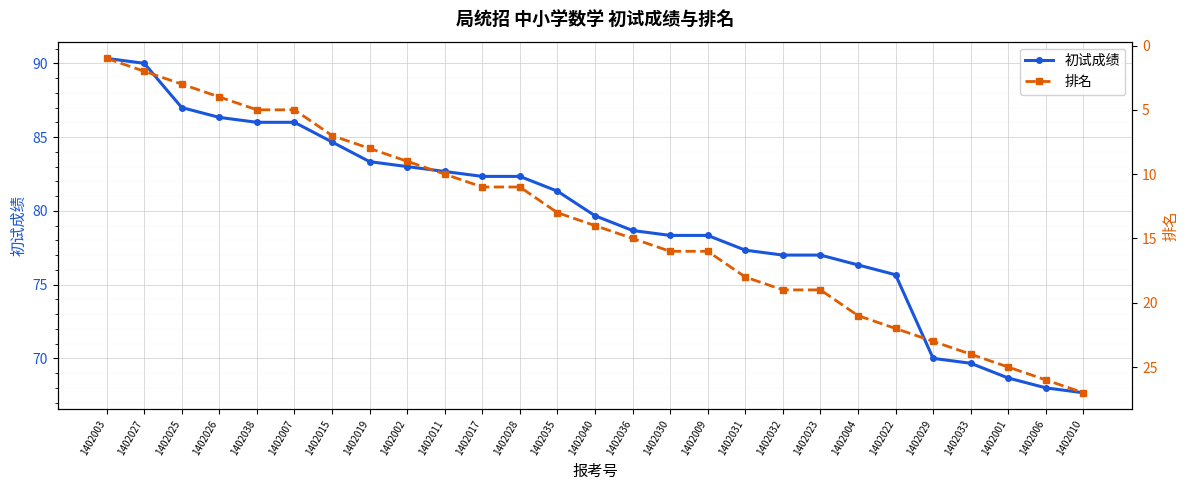

How many data points in 初试成绩 are above 79?

14